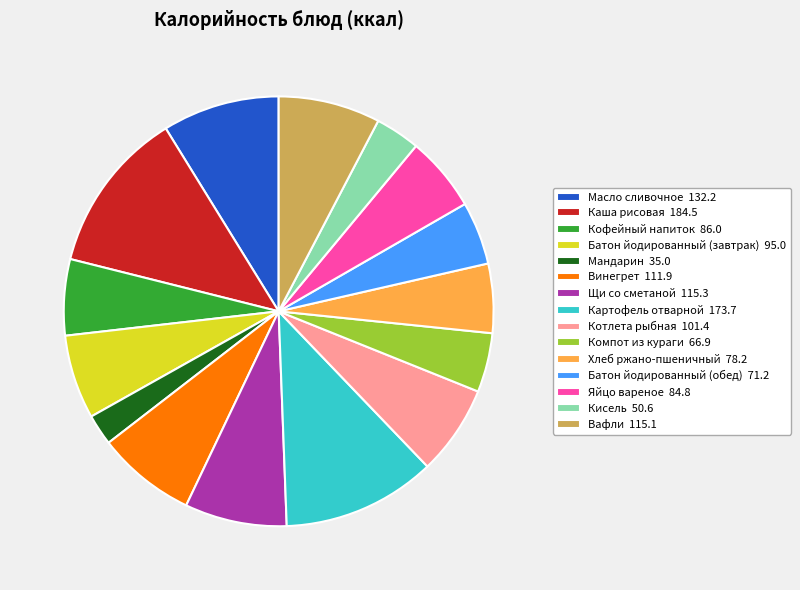

Is there any slice that represents more than half of the pie?

No